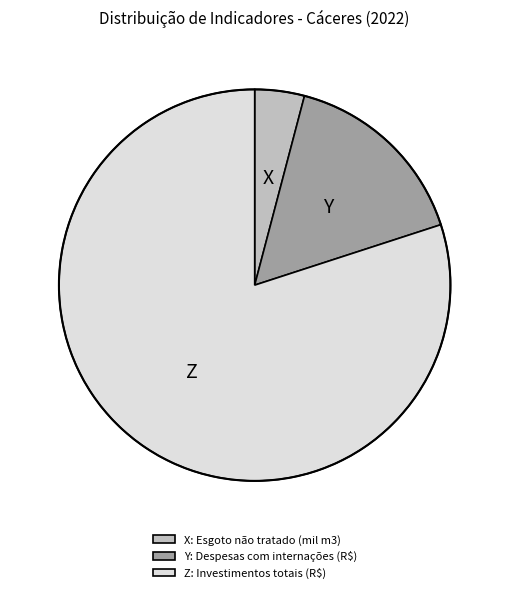

Is the sum of Z: Investimentos totais (R$) and X: Esgoto não tratado (mil m3) greater than half?

Yes